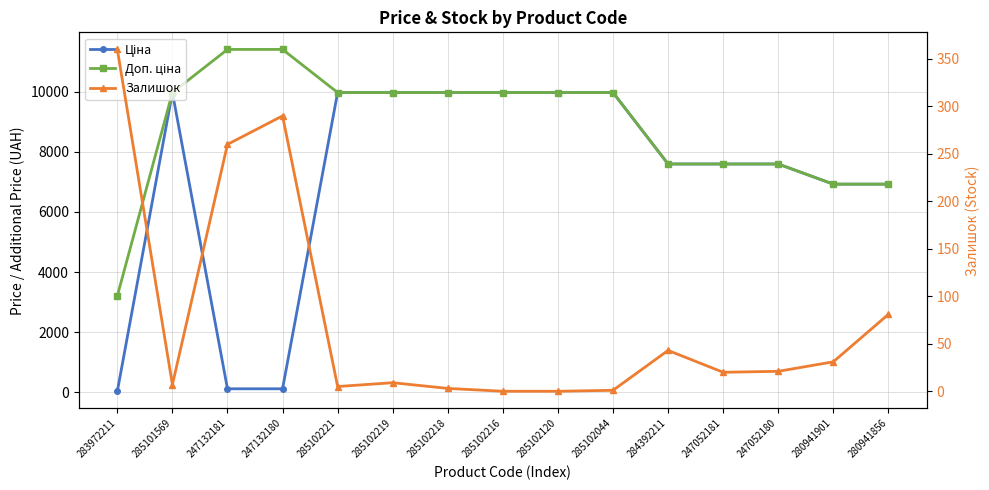

Reading left to right, extract all data points from this chart.

Ціна: 283972211=32.0	285101569=9975.0	247132181=114.1	247132180=114.1	285102221=9975.0	285102219=9975.0	285102218=9975.0	285102216=9975.0	285102120=9975.0	285102044=9975.0	284392211=7596.5	247052181=7596.5	247052180=7596.5	280941901=6925.7	280941856=6925.7
Доп. ціна: 283972211=3205.0	285101569=9975.0	247132181=11410.0	247132180=11410.0	285102221=9975.0	285102219=9975.0	285102218=9975.0	285102216=9975.0	285102120=9975.0	285102044=9975.0	284392211=7596.5	247052181=7596.5	247052180=7596.5	280941901=6925.7	280941856=6925.7
Залишок: 283972211=360.0	285101569=7.0	247132181=260.0	247132180=290.0	285102221=5.0	285102219=9.0	285102218=3.0	285102216=0.0	285102120=0.0	285102044=1.0	284392211=43.0	247052181=20.0	247052180=21.0	280941901=31.0	280941856=81.0